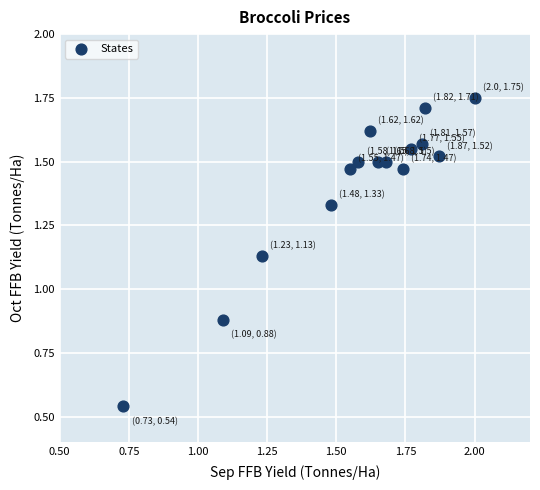

What is the range of Y values (max minus min)?

1.2